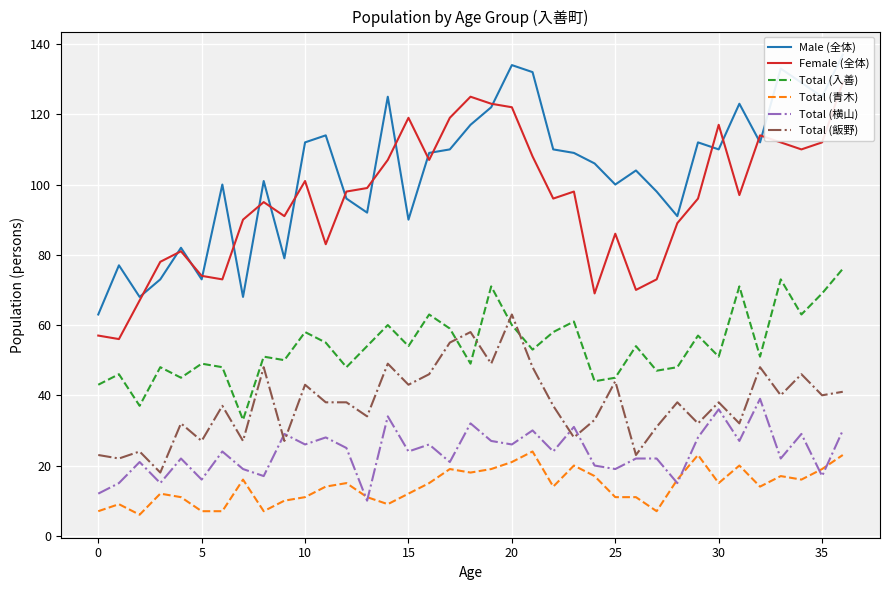

The Total (横山) series shows 26 at 20. True or false?

True